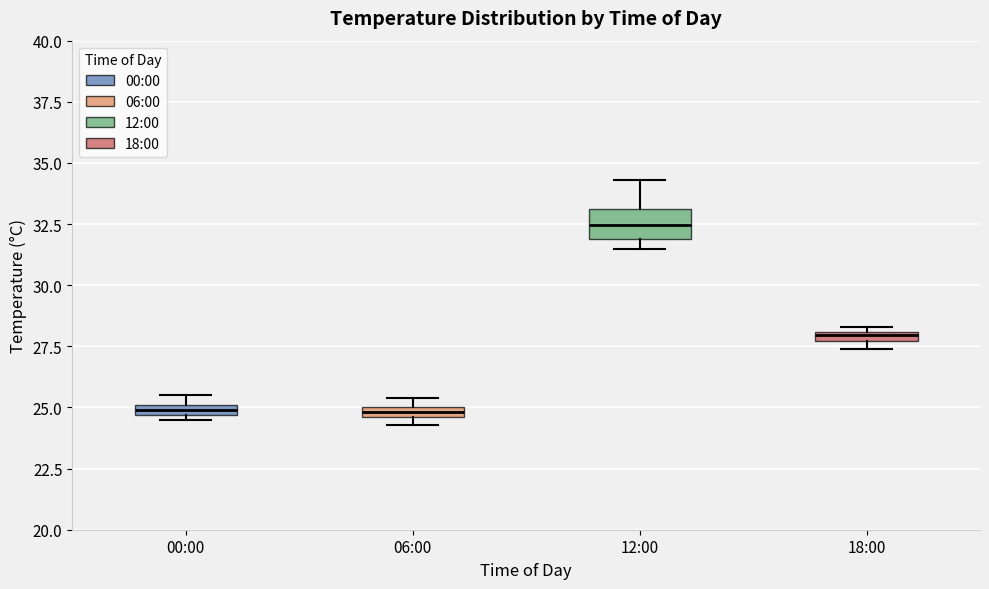

Which box is the tallest, from its lower edge to its upper edge?

12:00